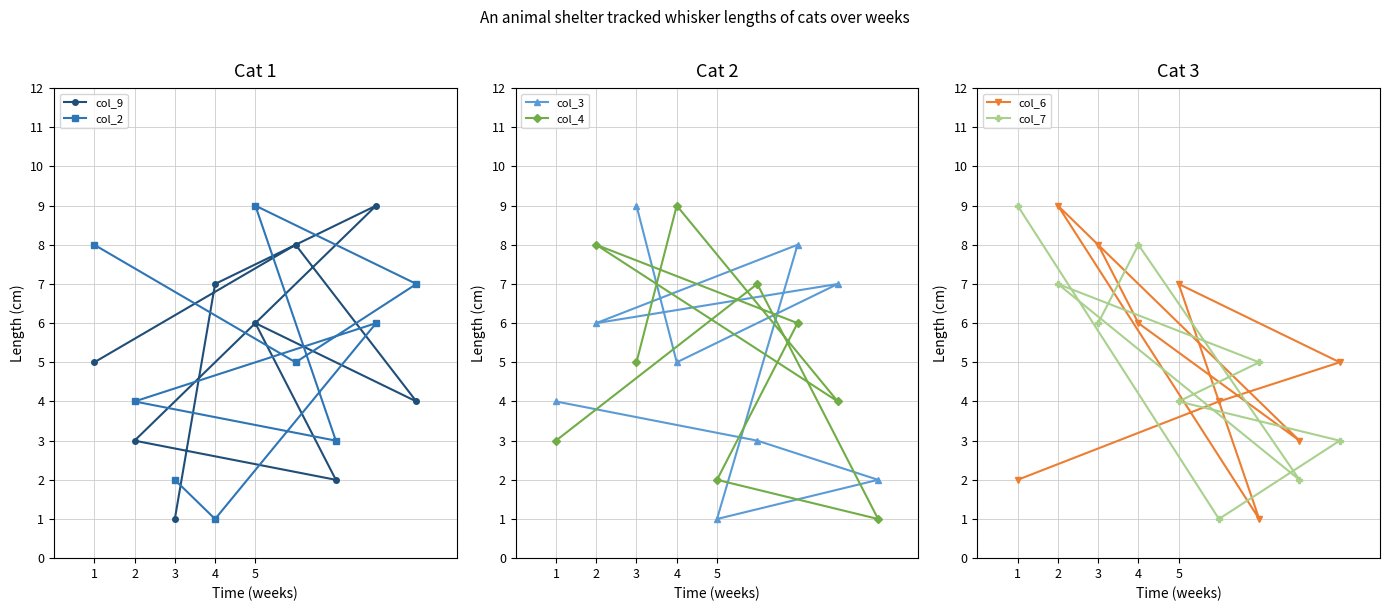

Reading left to right, what are all the values shown in this chart?

col_9: 5	3	1	7	6	8	2	9	4
col_2: 8	4	2	1	9	5	3	6	7
col_3: 4	6	9	5	1	3	8	7	2
col_4: 3	8	5	9	2	7	6	4	1
col_6: 2	9	8	6	7	4	1	3	5
col_7: 9	7	6	8	4	1	5	2	3